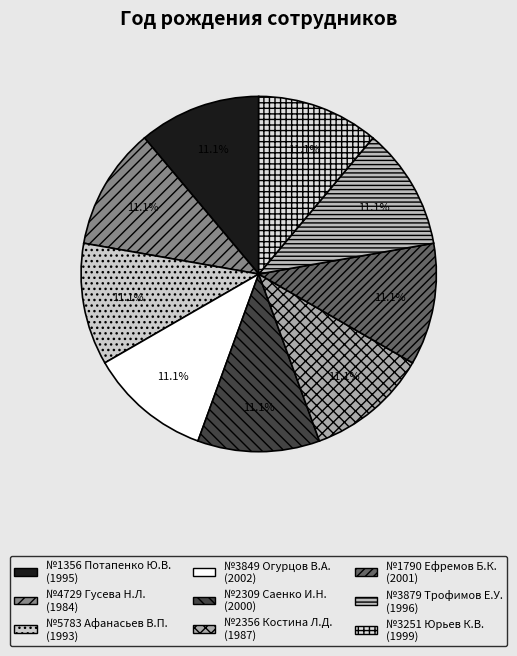

Count the number of slices in the pie.

9